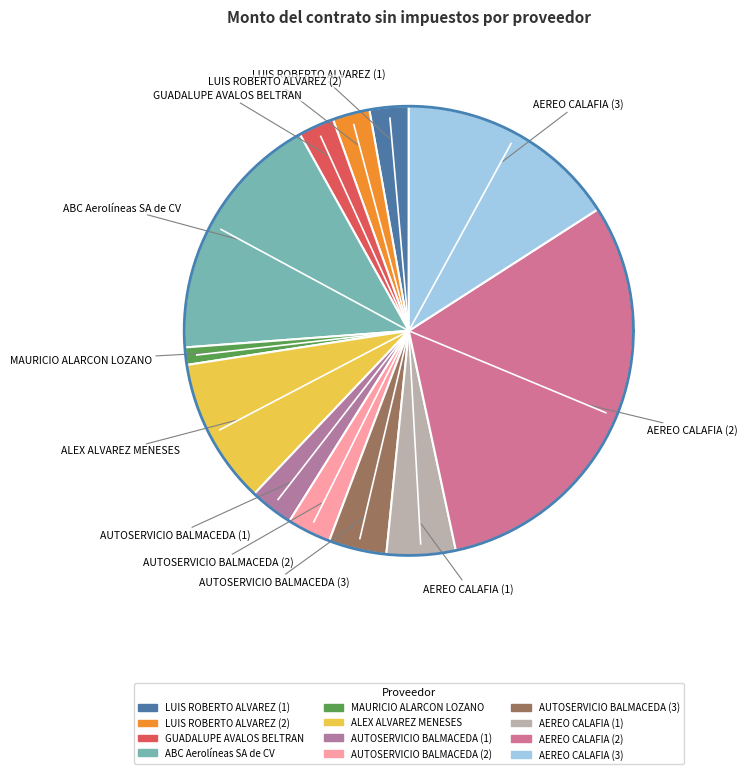

Rank the categories by value from highest to lowest.

AEREO CALAFIA (2), ABC Aerolíneas SA de CV, AEREO CALAFIA (3), ALEX ALVAREZ MENESES, AEREO CALAFIA (1), AUTOSERVICIO BALMACEDA (3), AUTOSERVICIO BALMACEDA (2), AUTOSERVICIO BALMACEDA (1), LUIS ROBERTO ALVAREZ (1), LUIS ROBERTO ALVAREZ (2), GUADALUPE AVALOS BELTRAN, MAURICIO ALARCON LOZANO